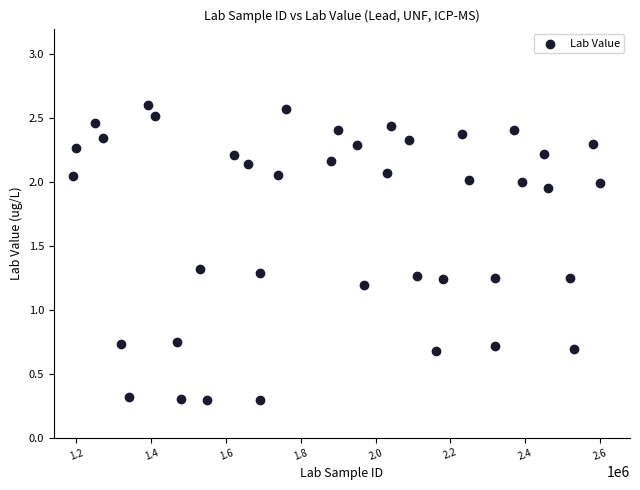

What is the range of X values (max minus min)?

1409853.0